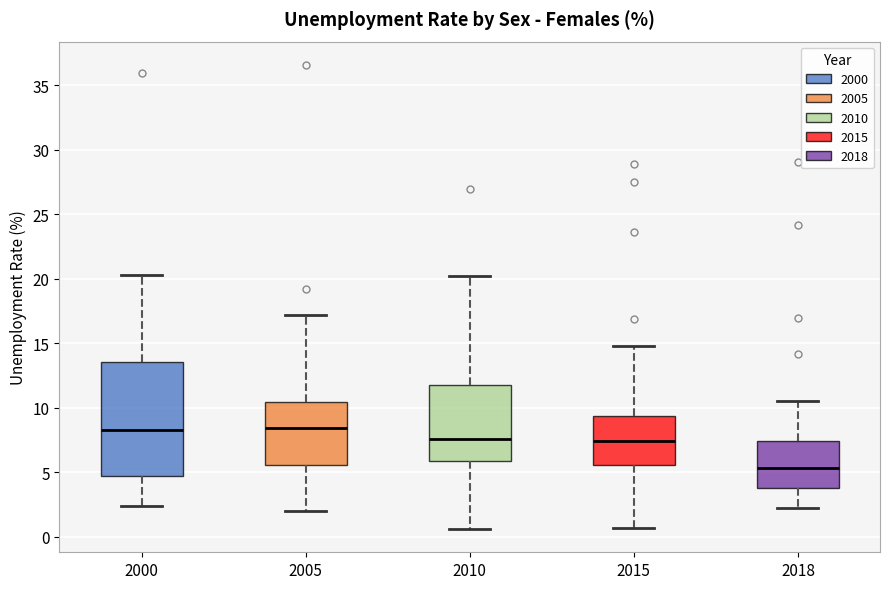

Comparing the boxes themselves (not the whiskers), which one is the tallest?

2000